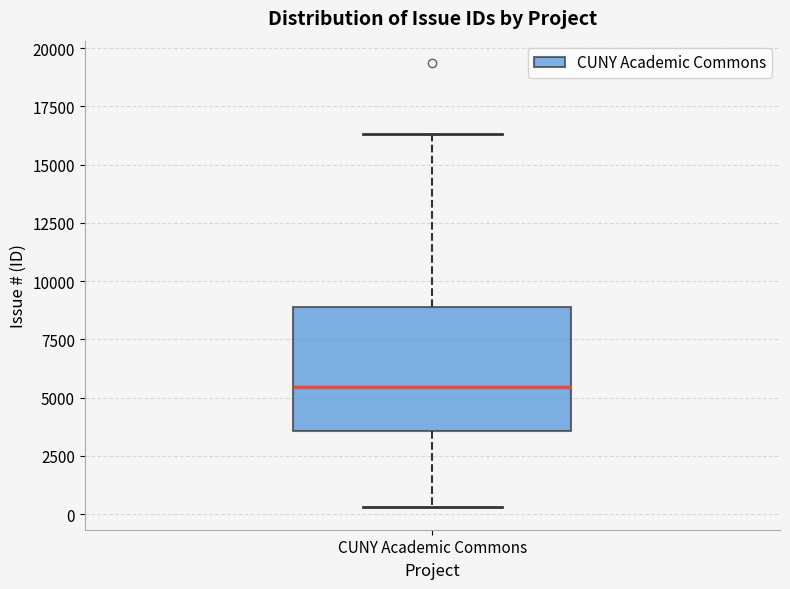

Read this box plot against the y-axis: the position of the median line, the range covered by the box, and the ends of both whiskers. The values are not printed on the chart, so give them approximately, as read against the axis.

median 5500, box 3500 to 9000, whiskers 500 to 16500